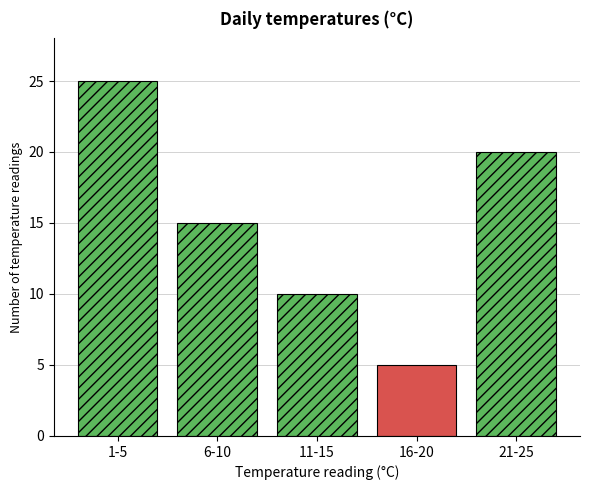

Reading left to right, list all the values displayed in this chart.

25	15	10	5	20